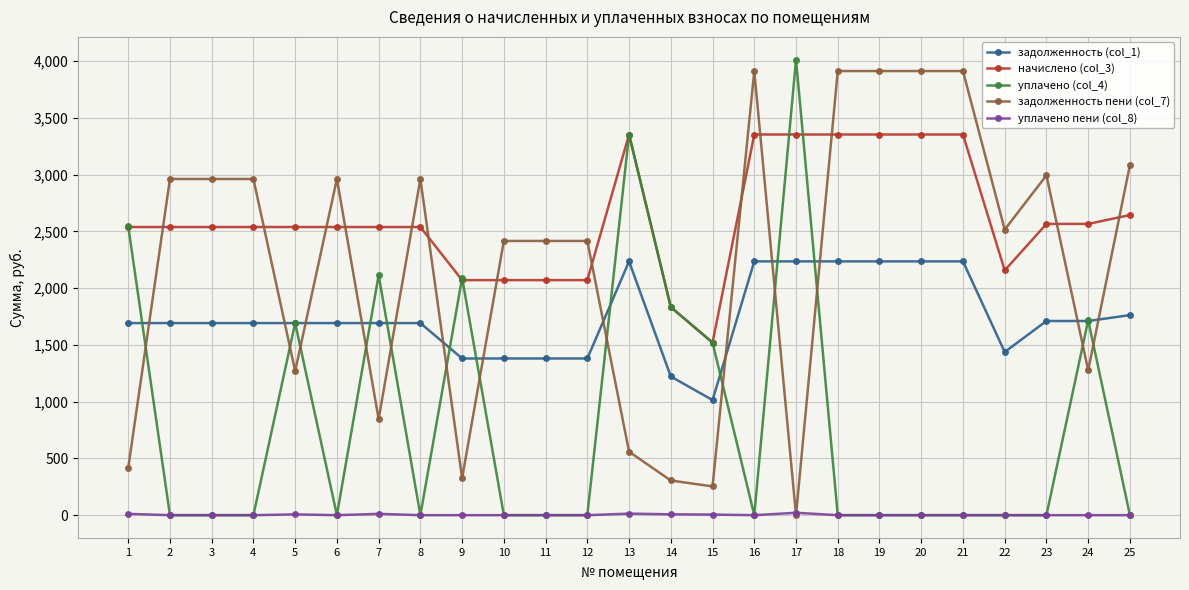

The задолженность (col_1) series shows 817.9 at 22. True or false?

False